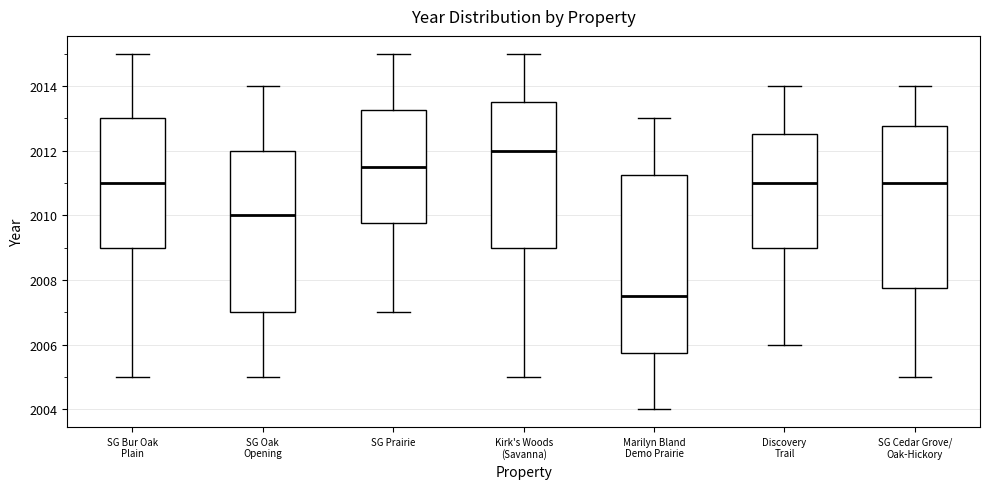

Where is the upper edge of the box for SG Oak Opening on the y-axis? The values are not printed on the chart, so give them approximately, as read against the axis.

2012.0